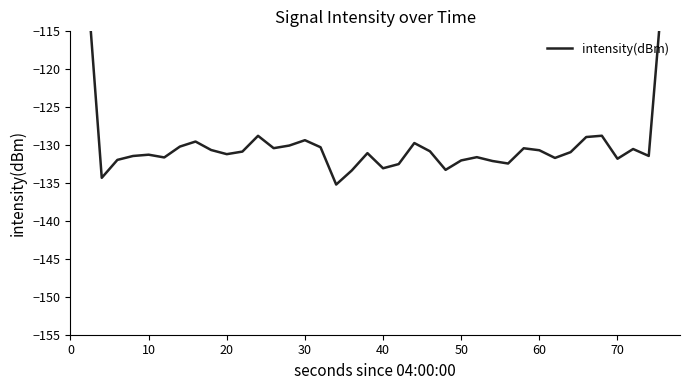

What is the sum of all values?

-5100.1